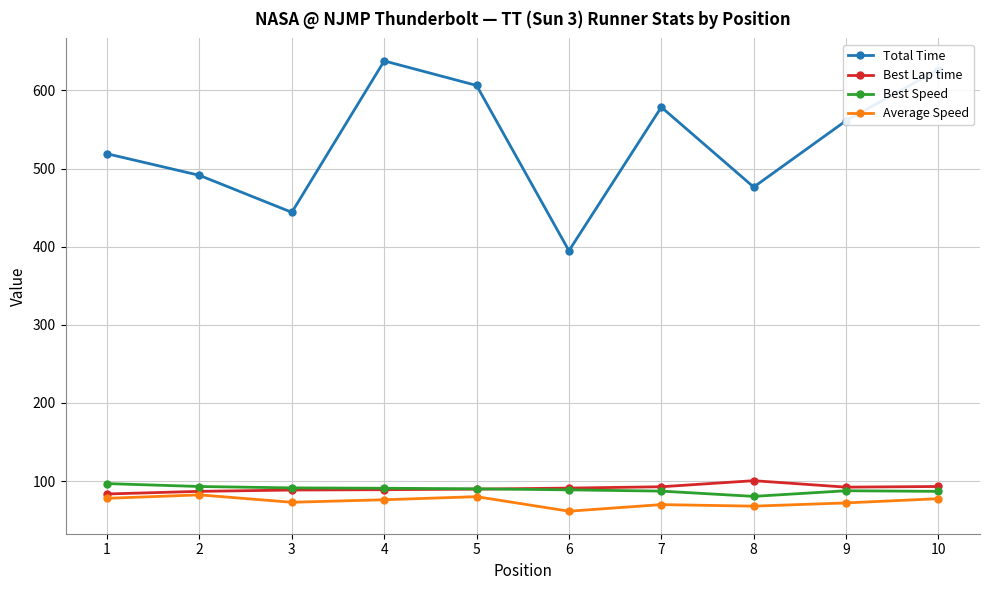

What value does the Total Time series have at 9?

561.2